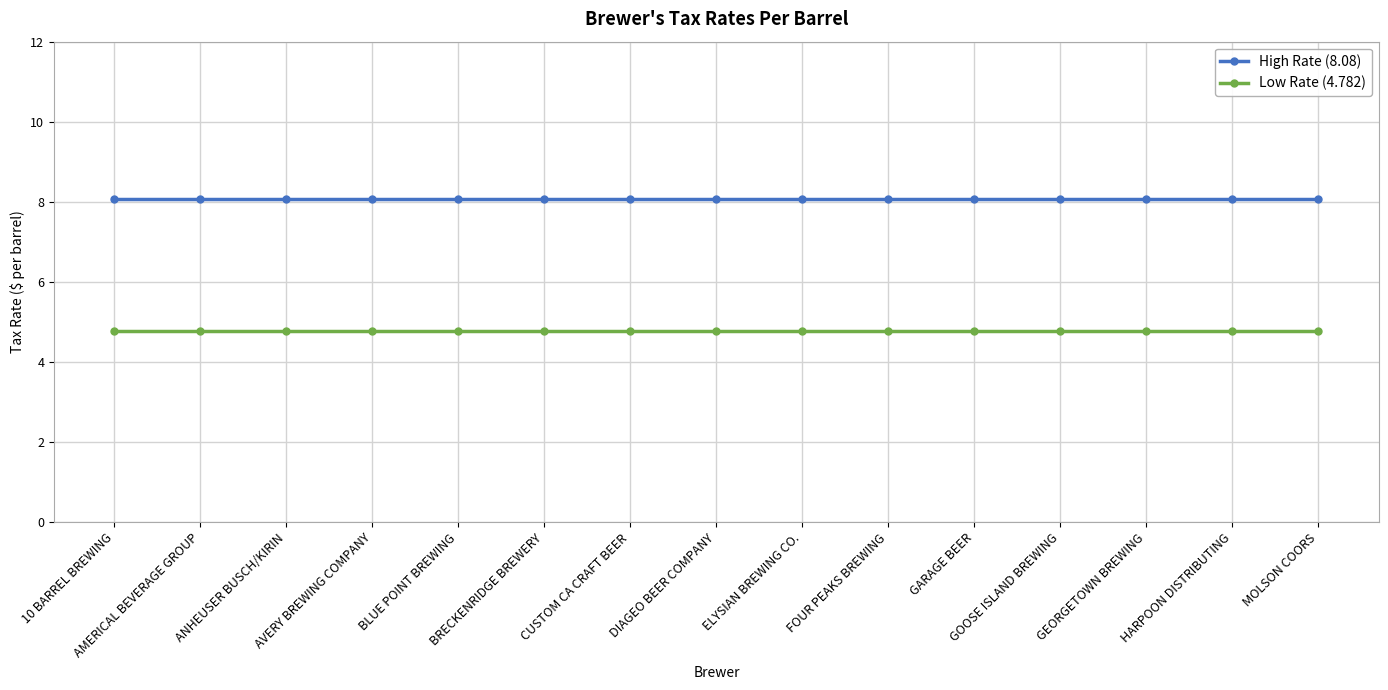

What is the total value across all series at BLUE POINT BREWING?

12.9